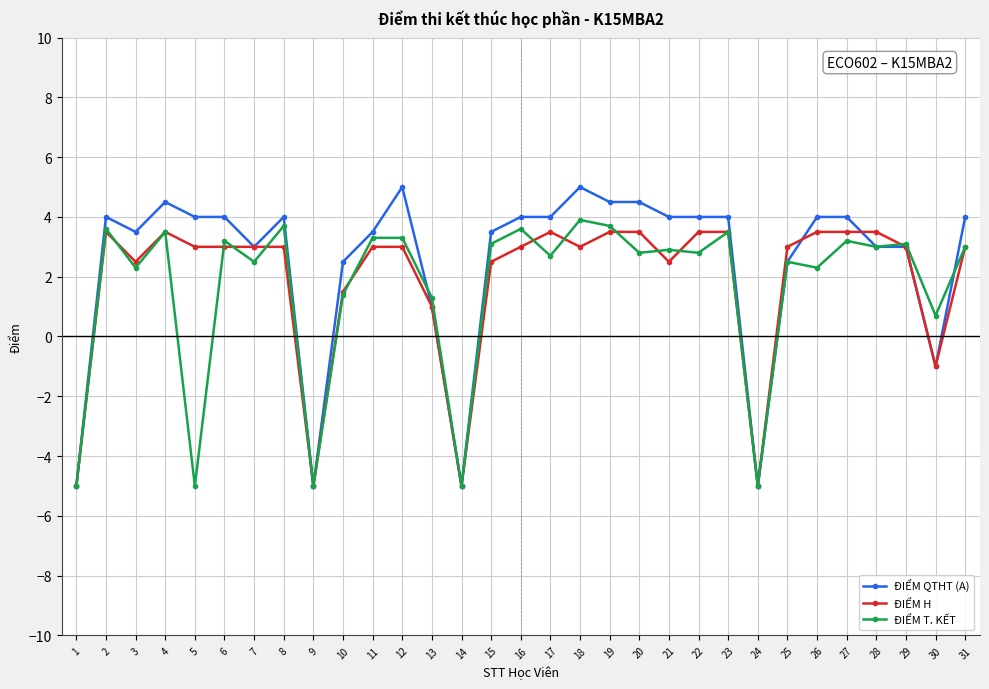

Is the value of ĐIỂM T. KẾT at 13 greater than the value of ĐIỂM QTHT (A) at 4?

No